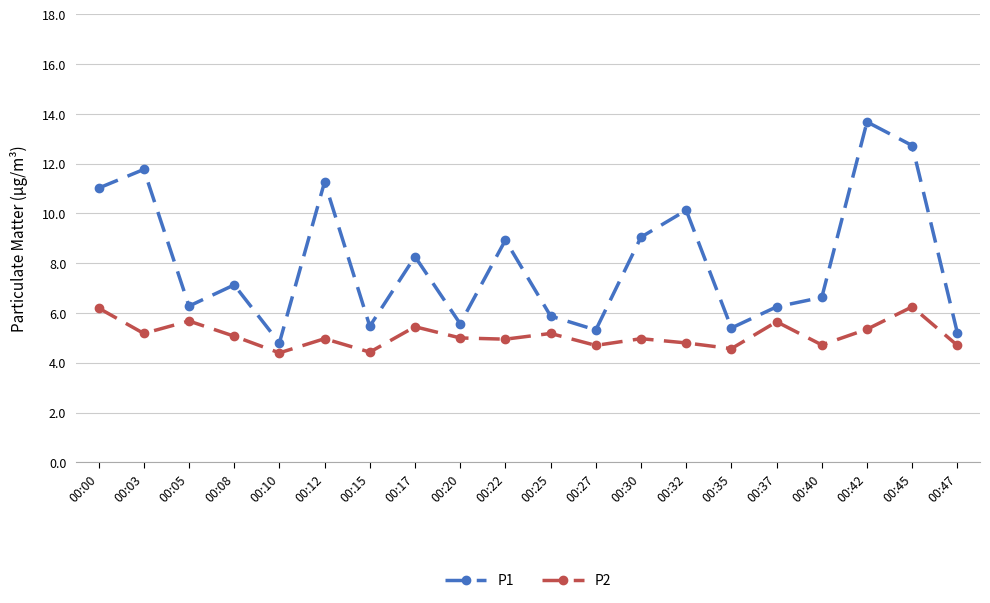

What is the spread (max minus min) of values at 00:37?

0.6